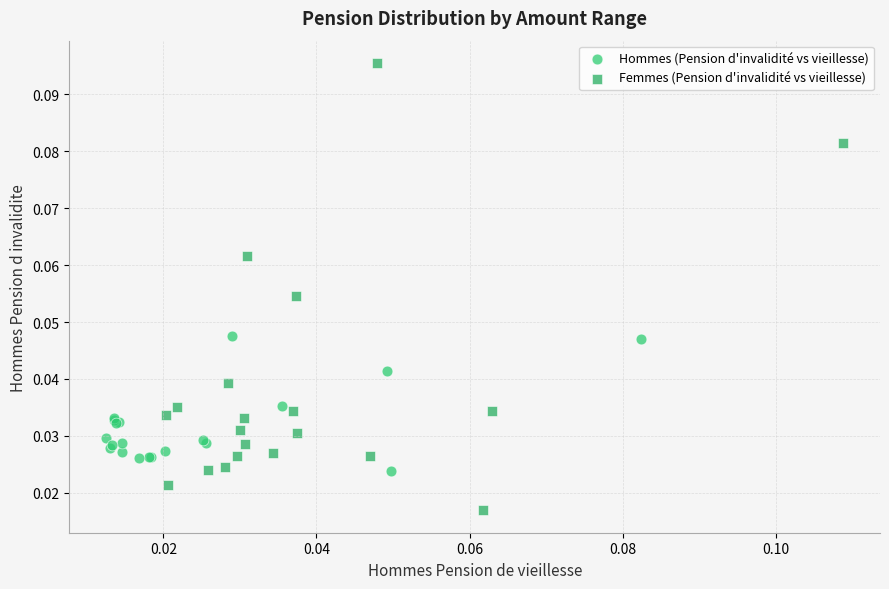

Which series contains the lowest Y value?

Femmes (Pension d'invalidité vs vieillesse)